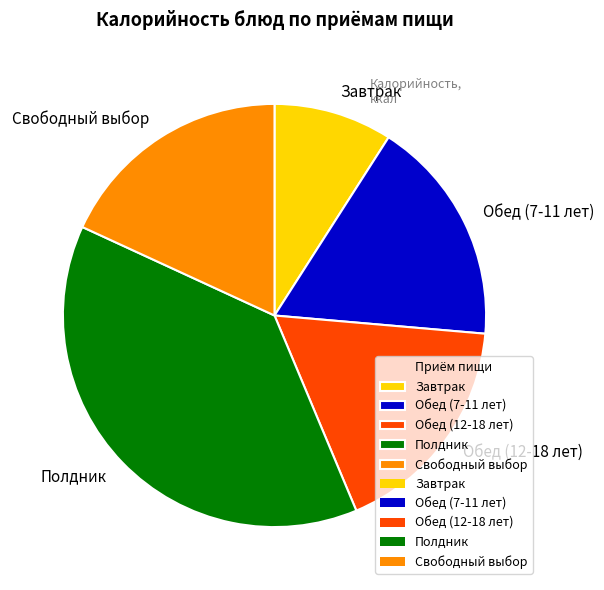

Do Обед (7-11 лет) and Свободный выбор together represent more than half of the pie?

No